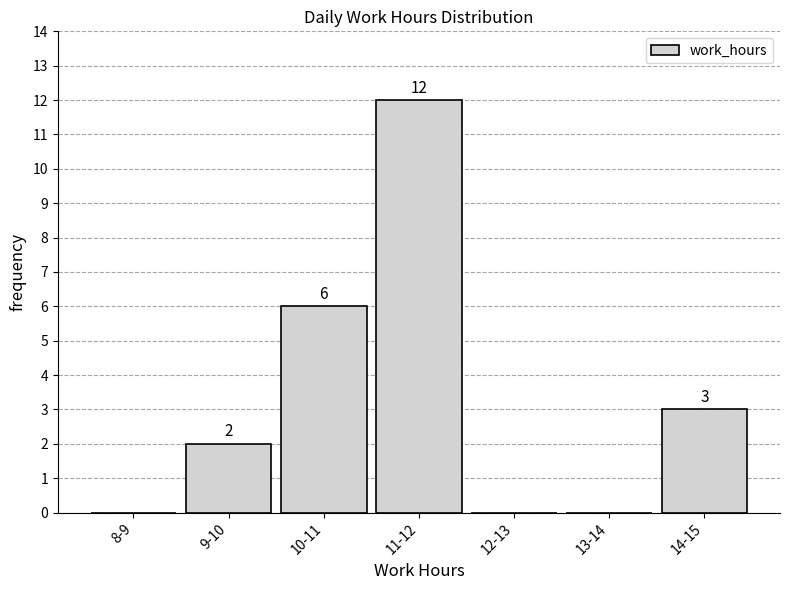

Reading left to right, what are all the values shown in this chart?

8-9=0	9-10=2	10-11=6	11-12=12	12-13=0	13-14=0	14-15=3